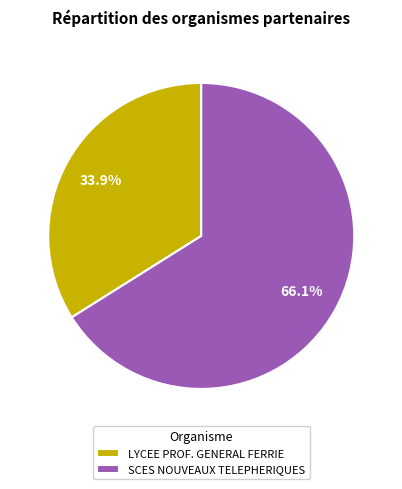

Which slice is the largest?

SCES NOUVEAUX TELEPHERIQUES